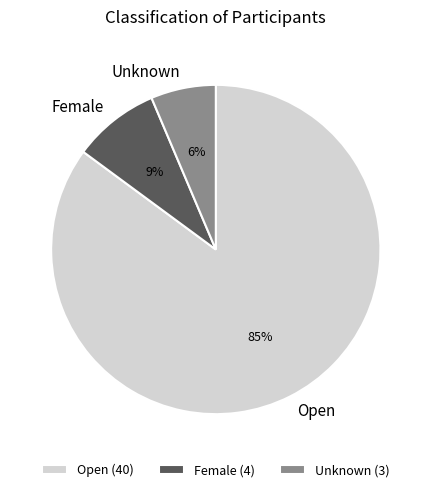

Do Unknown and Open together represent more than half of the pie?

Yes